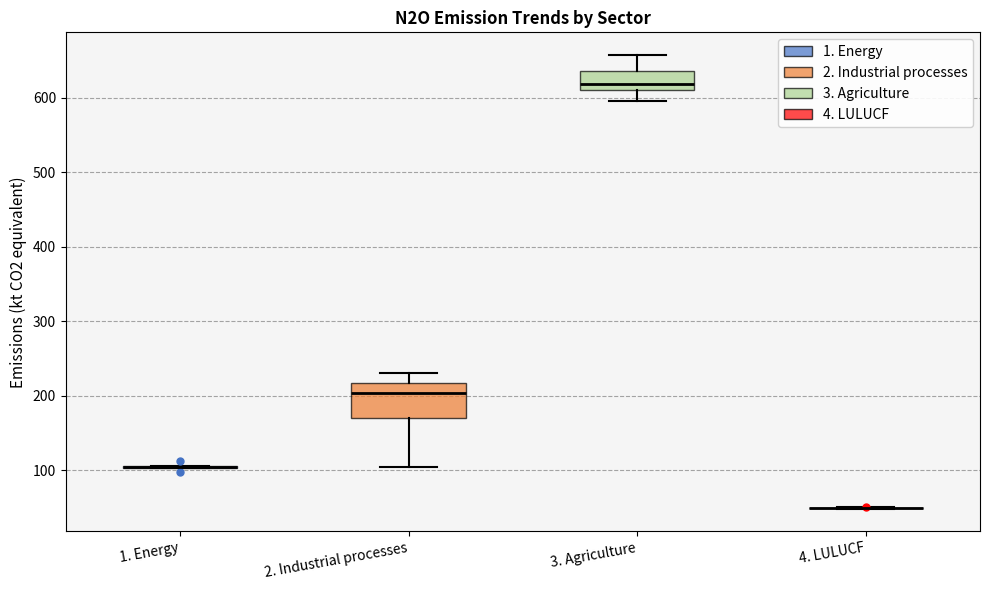

Reading left to right, transcribe this box plot: for each box, give where its median line is, the range the box spans, and where its two whiskers end, as read against the y-axis. The values are not printed on the chart, so give them approximately, as read against the axis.

1. Energy: box collapsed to a line at 100, whiskers 100 to 110
2. Industrial processes: median 200, box 170 to 220, whiskers 100 to 230
3. Agriculture: median 620, box 610 to 640, whiskers 600 to 660
4. LULUCF: box collapsed to a line at 50, whiskers 50 to 50